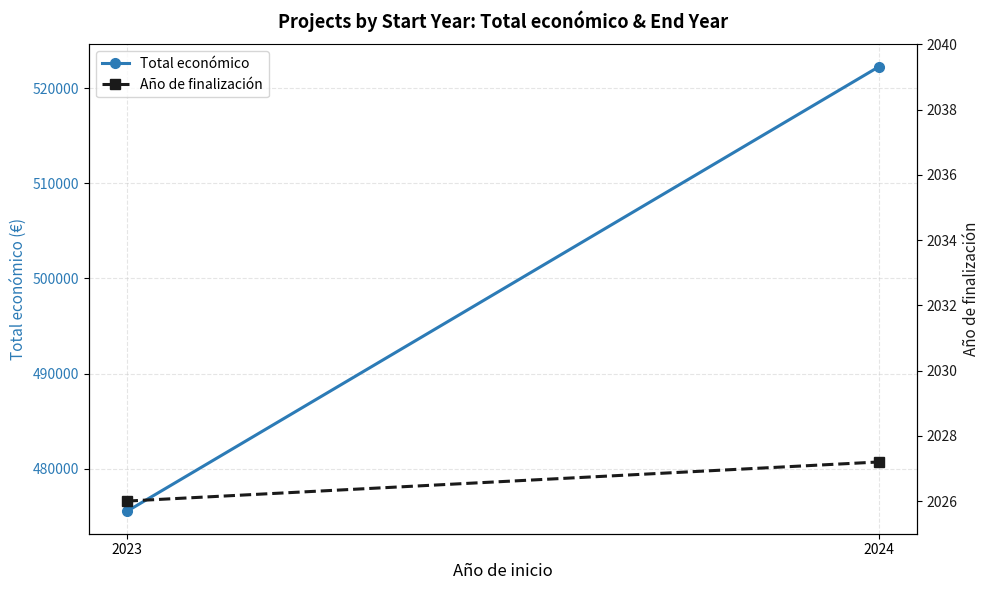

At which label does Año de finalización reach its peak?

2024